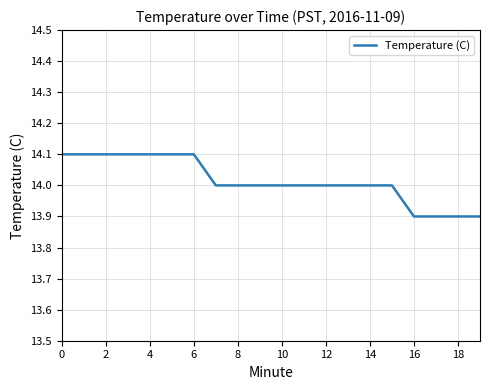

What is the minimum value shown in the chart?

13.9